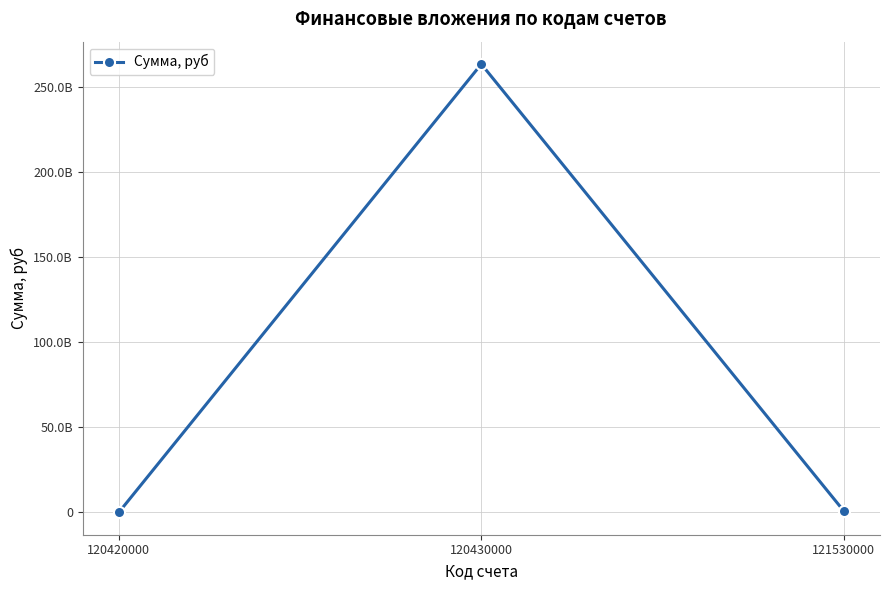

Does the chart have visible grid lines?

Yes